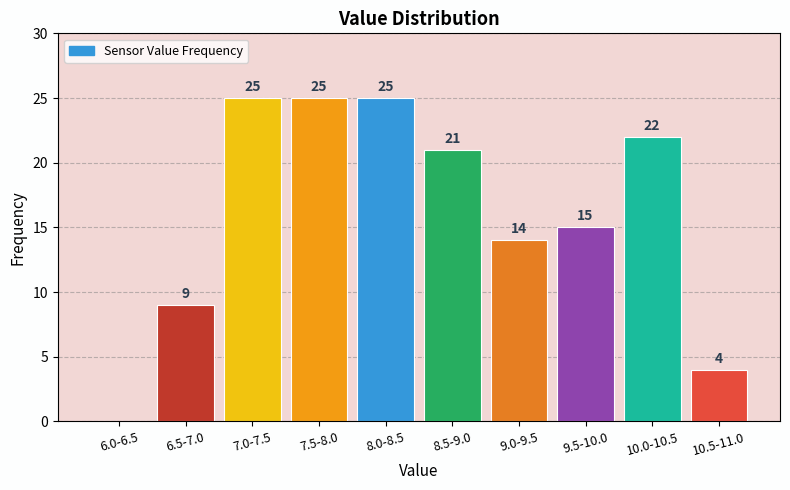

Reading right to left, list all the values displayed in this chart.

10.5-11.0=4	10.0-10.5=22	9.5-10.0=15	9.0-9.5=14	8.5-9.0=21	8.0-8.5=25	7.5-8.0=25	7.0-7.5=25	6.5-7.0=9	6.0-6.5=0